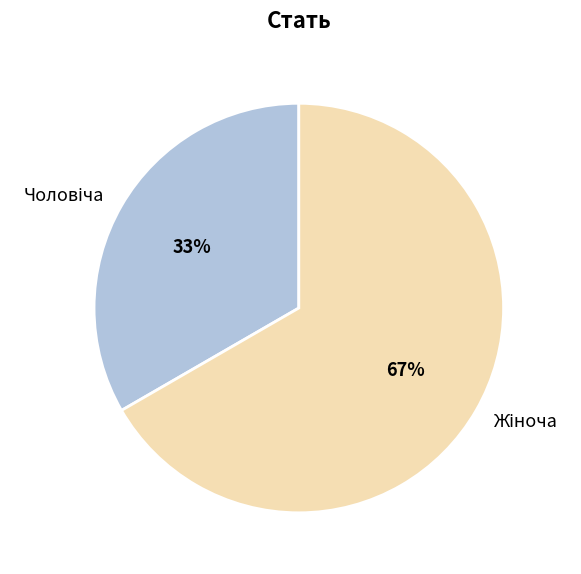

To the nearest percent, what is the average slice percentage?

50%